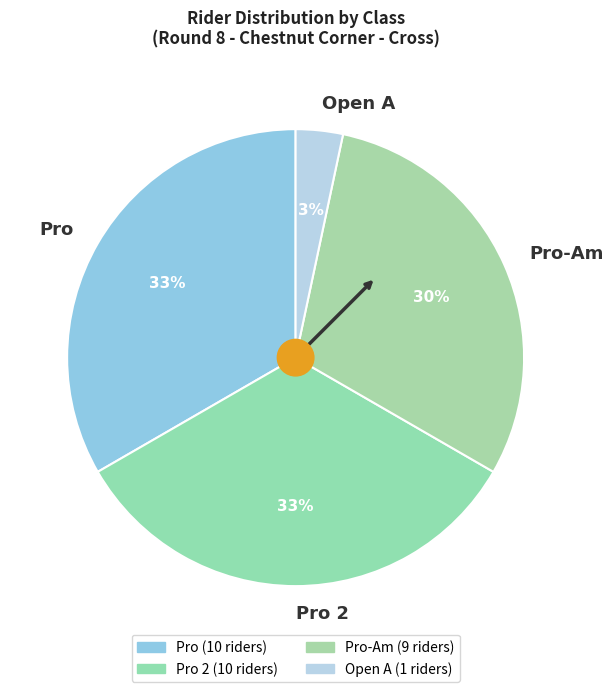

Do Open A and Pro 2 together represent more than half of the pie?

No